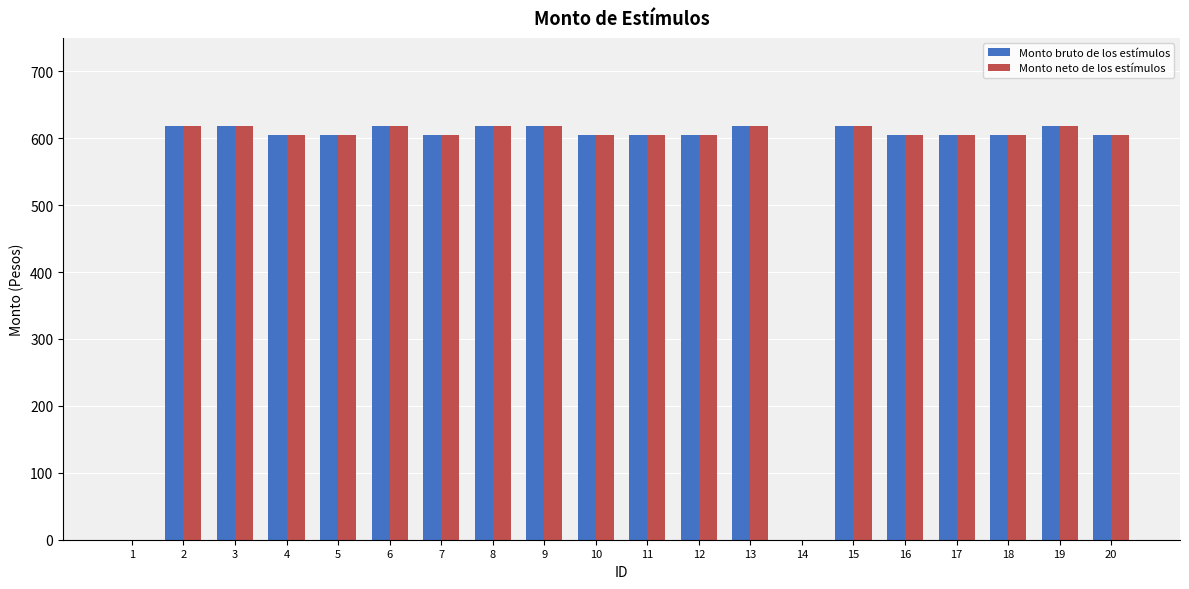

What are all the series names shown in the legend?

Monto bruto de los estímulos, Monto neto de los estímulos